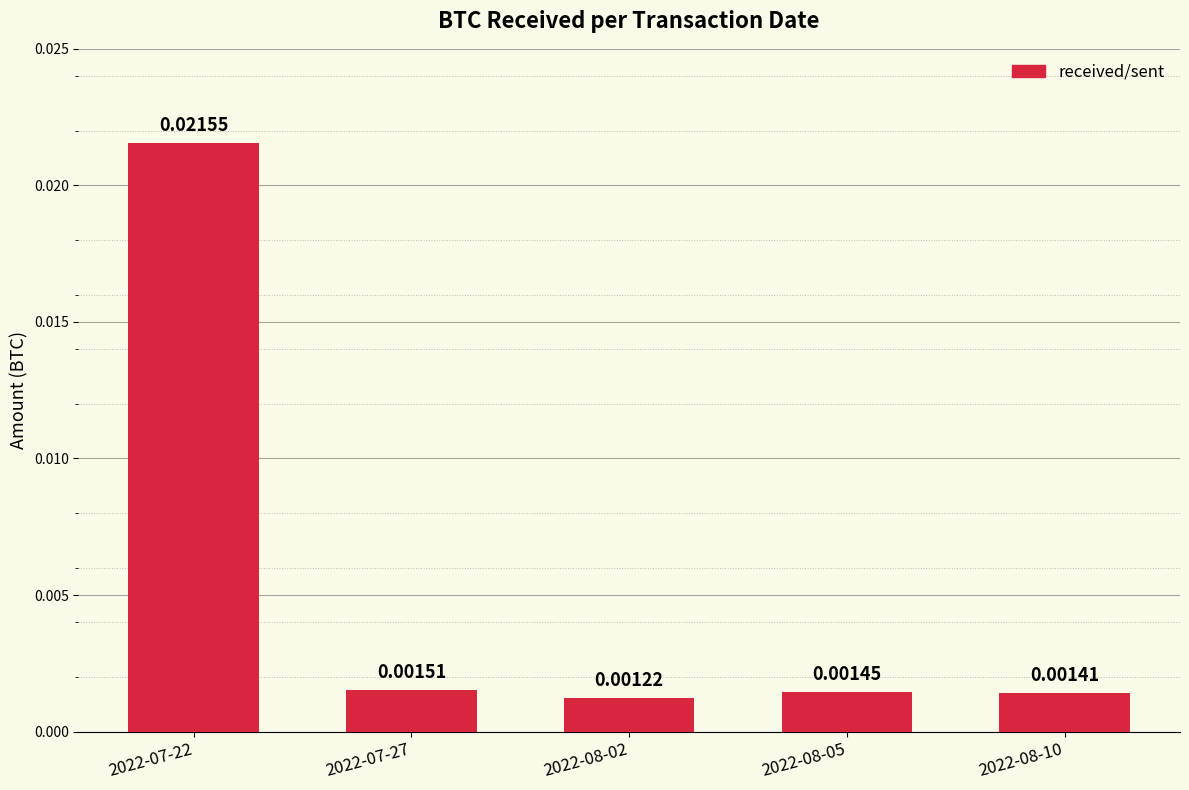

How many bars are there in total?

5